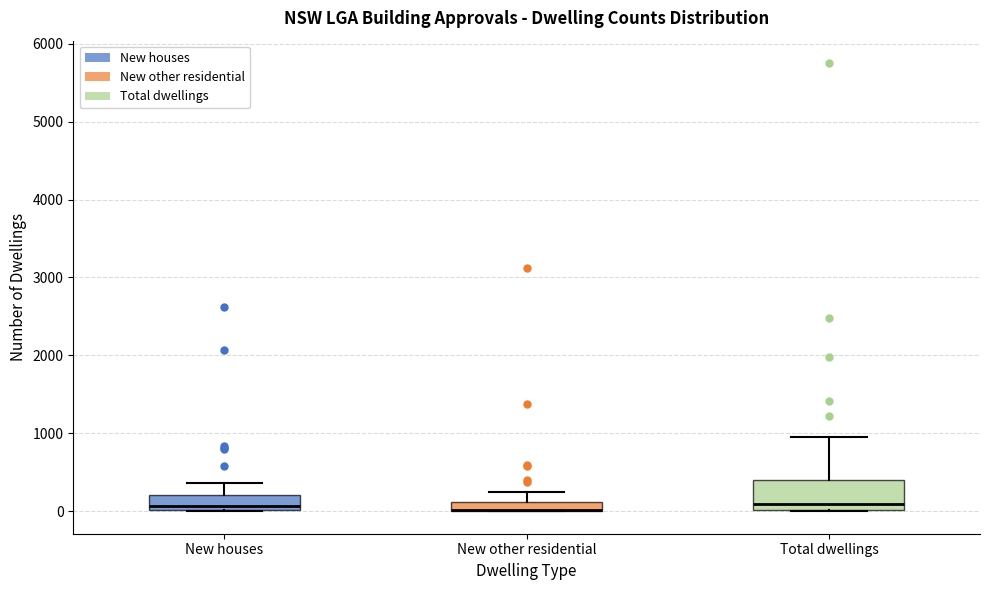

Which box is the tallest, from its lower edge to its upper edge?

Total dwellings